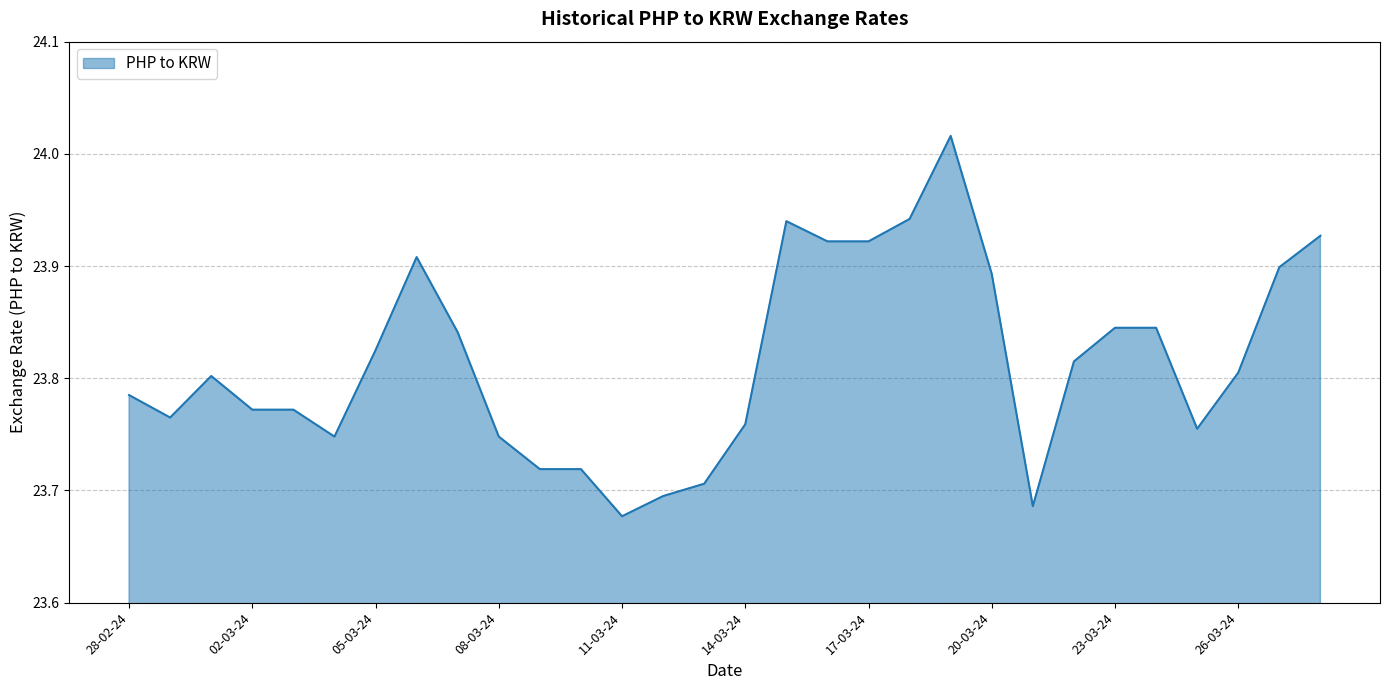

Reading left to right, extract all data points from this chart.

28-02-24=23.8	29-02-24=23.8	01-03-24=23.8	02-03-24=23.8	03-03-24=23.8	04-03-24=23.7	05-03-24=23.8	06-03-24=23.9	07-03-24=23.8	08-03-24=23.7	09-03-24=23.7	10-03-24=23.7	11-03-24=23.7	12-03-24=23.7	13-03-24=23.7	14-03-24=23.8	15-03-24=23.9	16-03-24=23.9	17-03-24=23.9	18-03-24=23.9	19-03-24=24.0	20-03-24=23.9	21-03-24=23.7	22-03-24=23.8	23-03-24=23.8	24-03-24=23.8	25-03-24=23.8	26-03-24=23.8	27-03-24=23.9	28-03-24=23.9